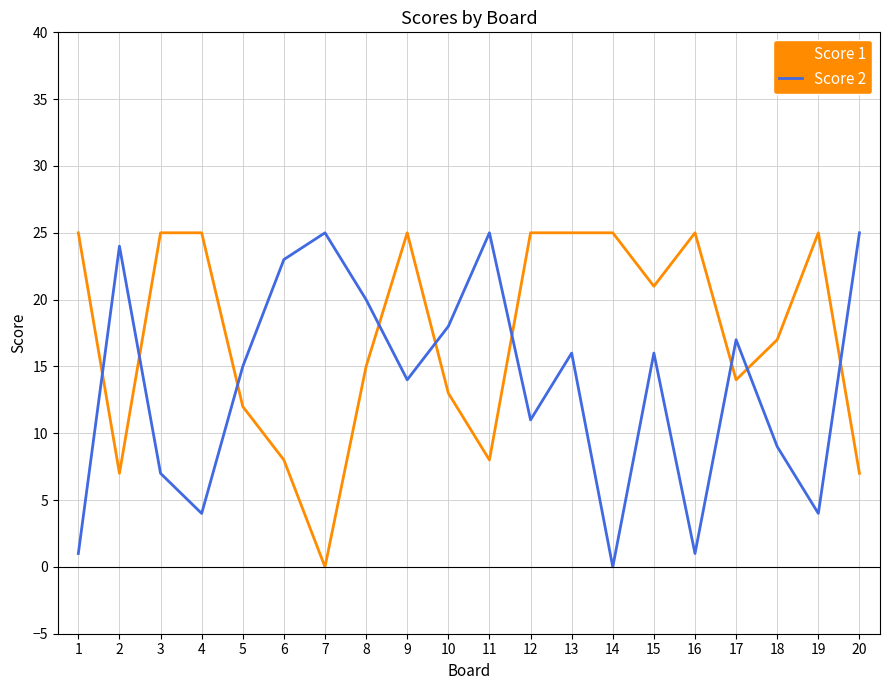

List the series in order of their overall mean, highest first.

Score 1, Score 2